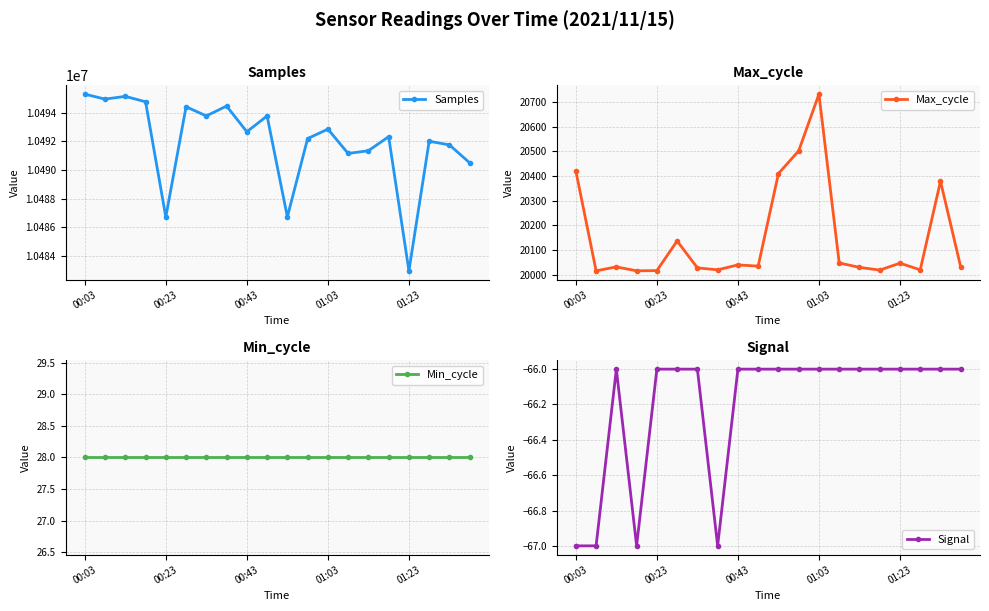

What is the maximum value for Samples?

10495294